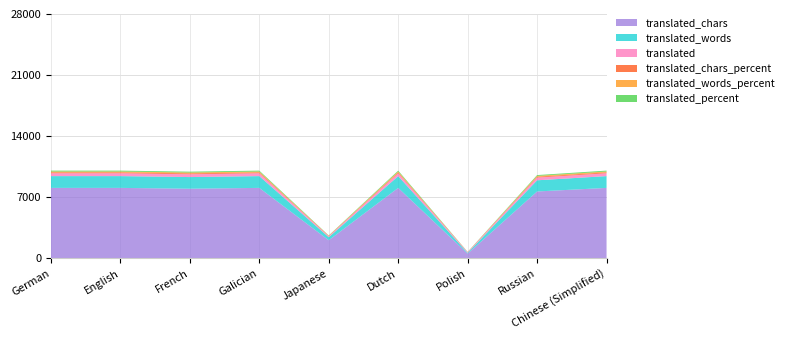

Reading left to right, what are all the values shown in this chart?

translated: 329.0	329.0	322.0	329.0	114.0	329.0	84.0	312.0	329.0
translated_words: 1349.0	1349.0	1334.0	1349.0	347.0	1349.0	84.0	1281.0	1349.0
translated_chars: 8085.0	8085.0	7991.0	8085.0	2091.0	8085.0	555.0	7675.0	8085.0
translated_percent: 100.0	100.0	97.8	100.0	34.6	100.0	25.5	94.8	100.0
translated_words_percent: 100.0	100.0	98.8	100.0	25.7	100.0	6.2	94.9	100.0
translated_chars_percent: 100.0	100.0	98.8	100.0	25.8	100.0	6.8	94.9	100.0